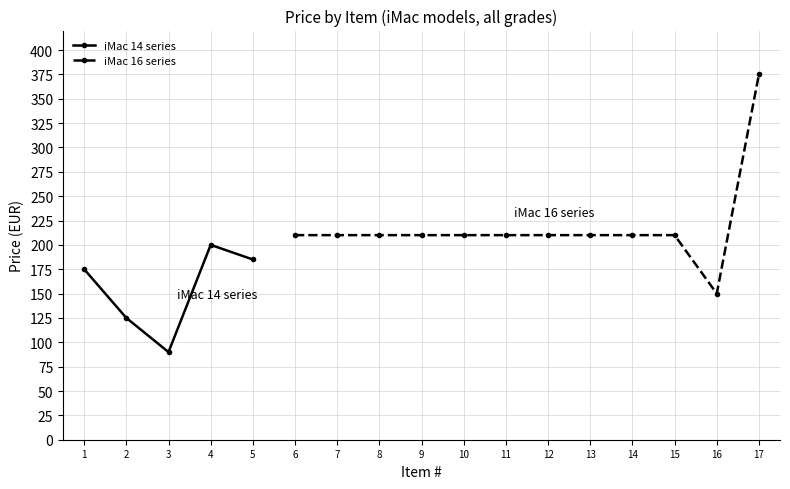

What is the sum of all values?

775